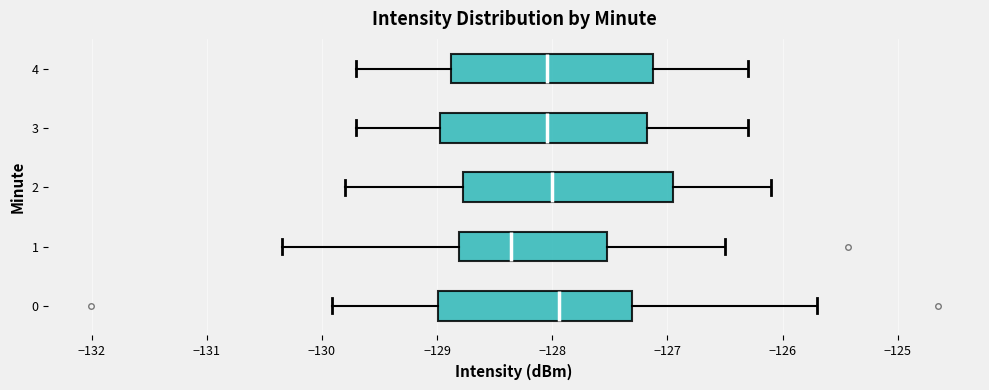

Reading bottom to top, transcribe this box plot: for each box, give where its median line is, the range the box spans, and where its two whiskers end, as read against the x-axis. The values are not printed on the chart, so give them approximately, as read against the axis.

0: median -127.9, box -129.0 to -127.3, whiskers -129.9 to -125.7
1: median -128.4, box -128.8 to -127.5, whiskers -130.3 to -126.5
2: median -128.0, box -128.8 to -126.9, whiskers -129.8 to -126.1
3: median -128.0, box -129.0 to -127.2, whiskers -129.7 to -126.3
4: median -128.0, box -128.9 to -127.1, whiskers -129.7 to -126.3